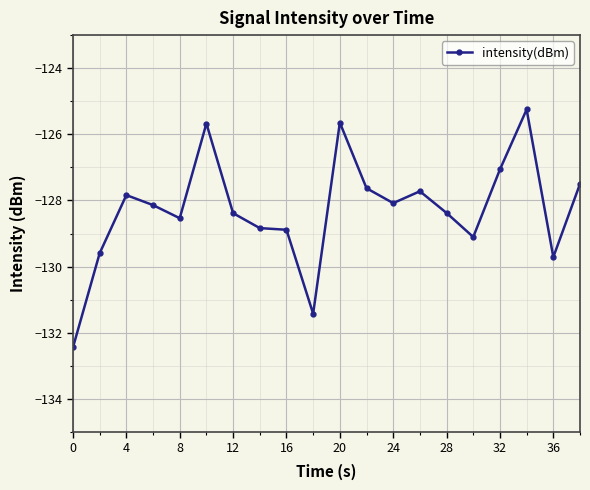

True or false: there are more than 2 points higher than both neighbors.

True